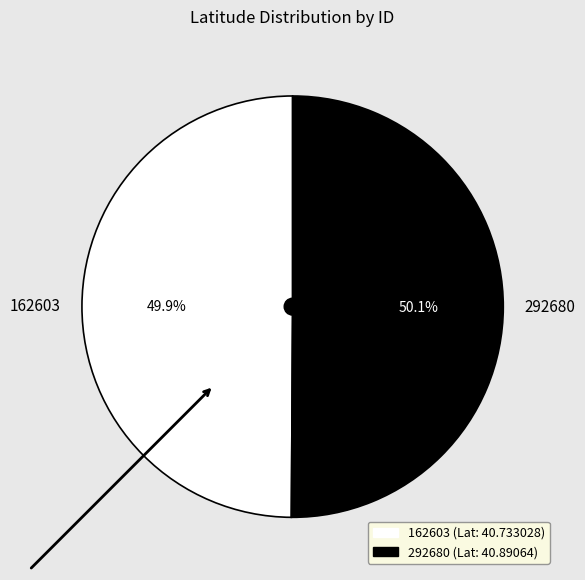

Combined, do 292680 and 162603 account for over 50%?

Yes